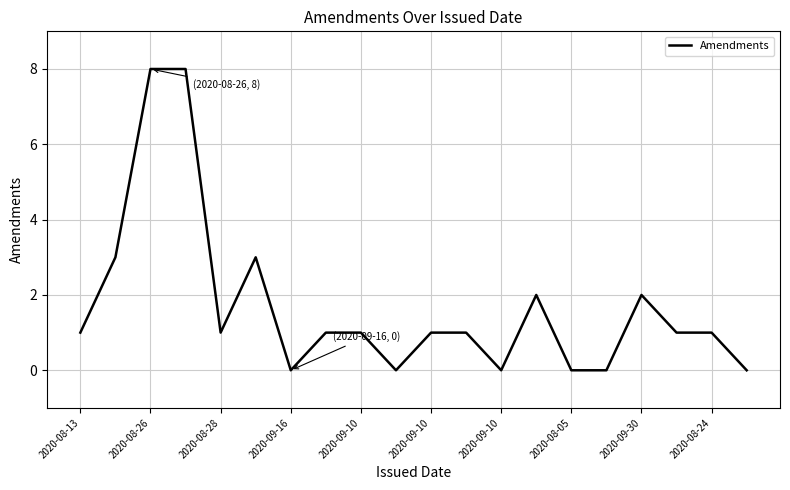

Does the chart display data point markers on the line(s)?

No